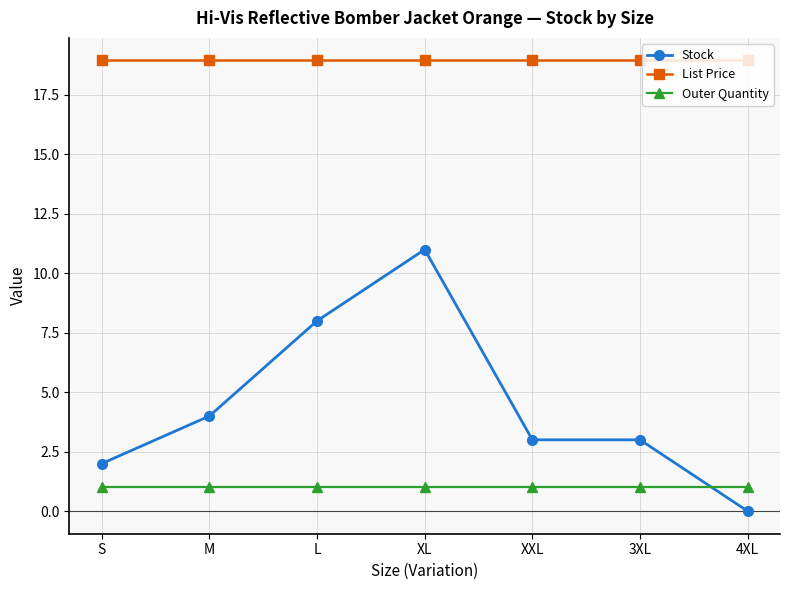

Rank the series by their maximum value, from highest to lowest.

List Price, Stock, Outer Quantity